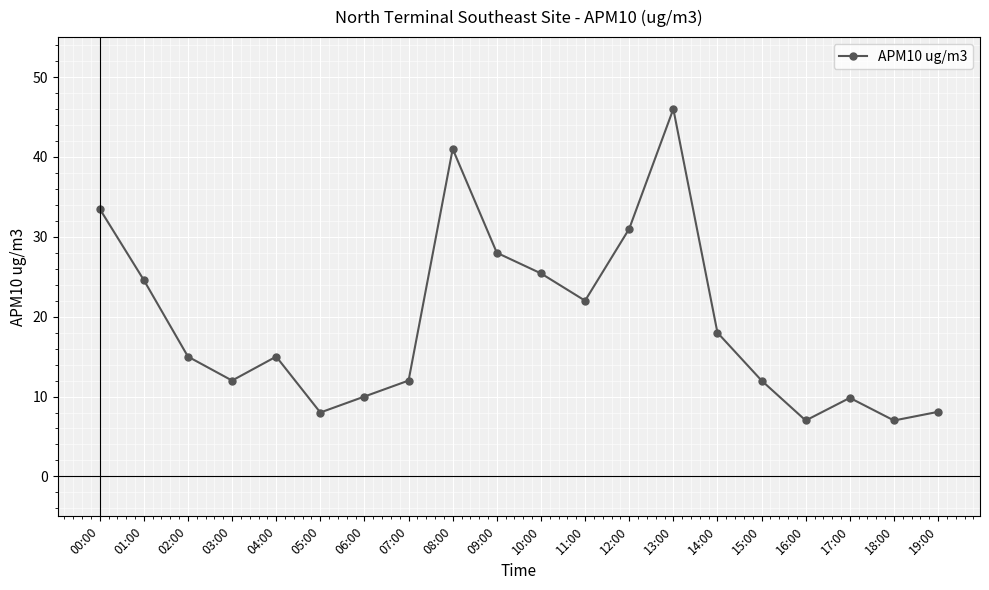

What is the label of the 14th point from the left?

13:00